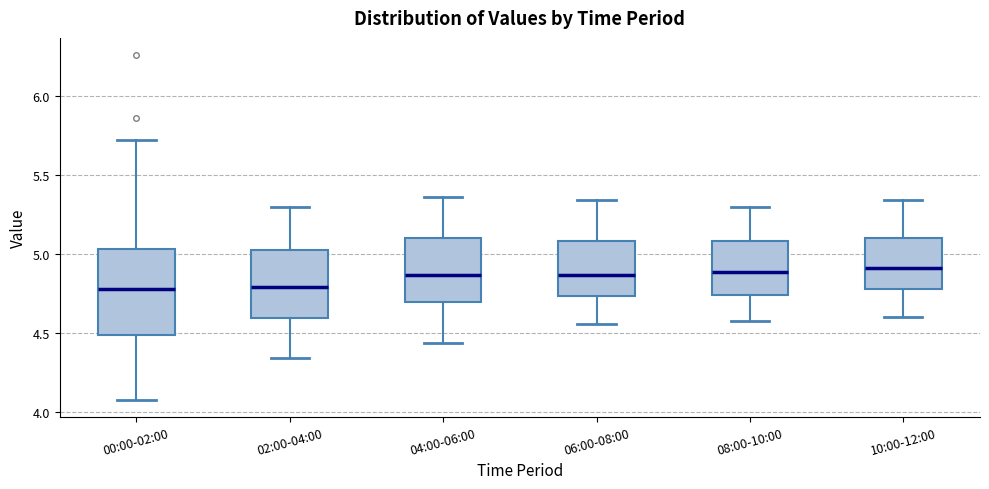

Reading left to right, read every box against the y-axis: the position of its median line, the range the box covers, and the ends of its whiskers. The values are not printed on the chart, so give them approximately, as read against the axis.

00:00-02:00: median 4.80, box 4.50 to 5.05, whiskers 4.10 to 5.70
02:00-04:00: median 4.80, box 4.60 to 5.05, whiskers 4.35 to 5.30
04:00-06:00: median 4.85, box 4.70 to 5.10, whiskers 4.45 to 5.35
06:00-08:00: median 4.85, box 4.75 to 5.10, whiskers 4.55 to 5.35
08:00-10:00: median 4.90, box 4.75 to 5.10, whiskers 4.60 to 5.30
10:00-12:00: median 4.90, box 4.80 to 5.10, whiskers 4.60 to 5.35